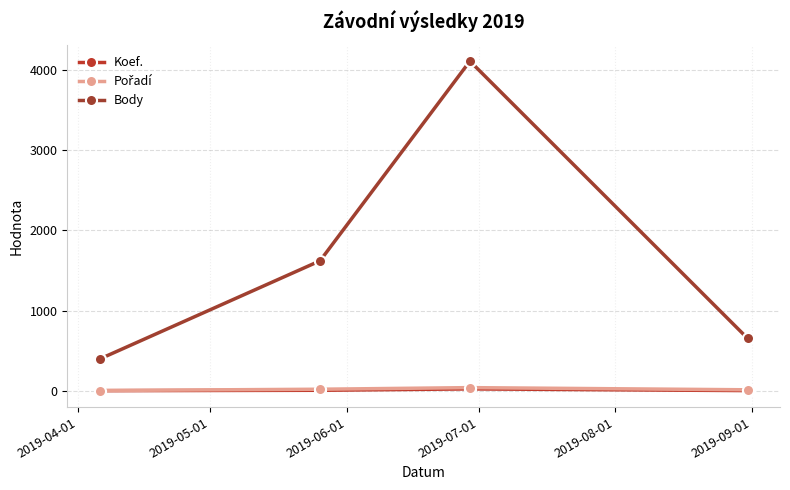

Does the chart have visible grid lines?

Yes